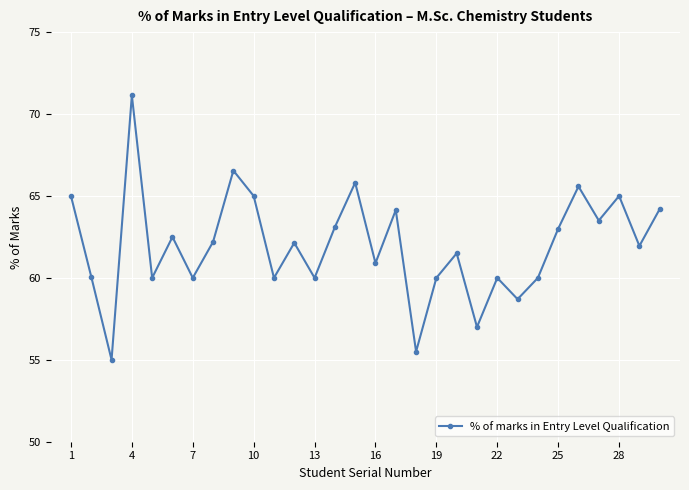

How many categories are shown in the chart?

30